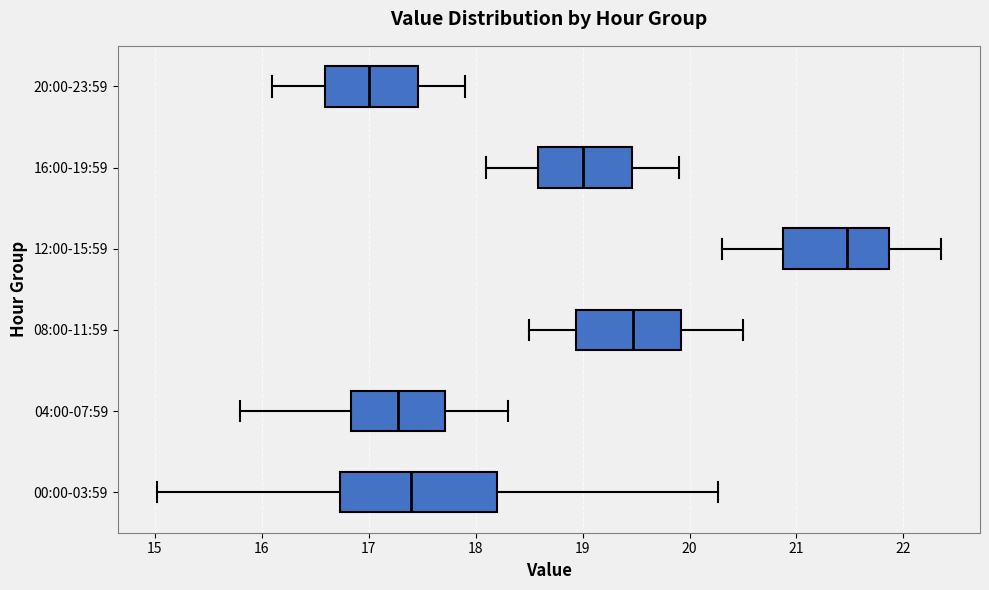

Which box is the widest, from its left edge to its right edge?

00:00-03:59